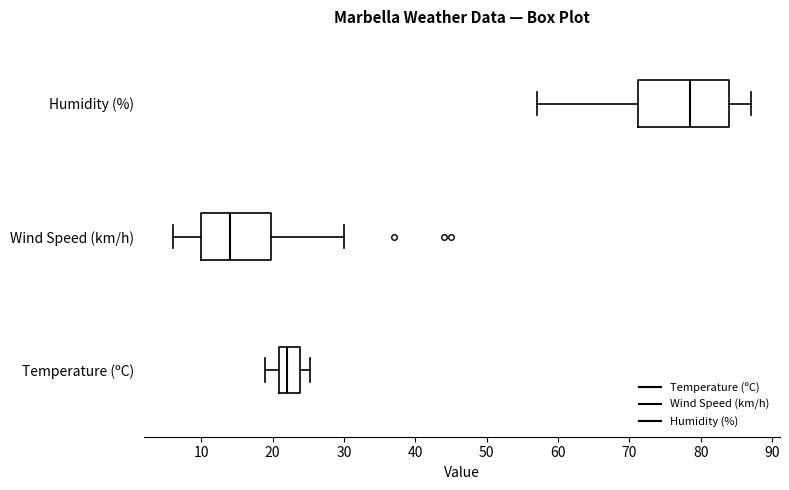

Which box's median line is the furthest to the right?

Humidity (%)